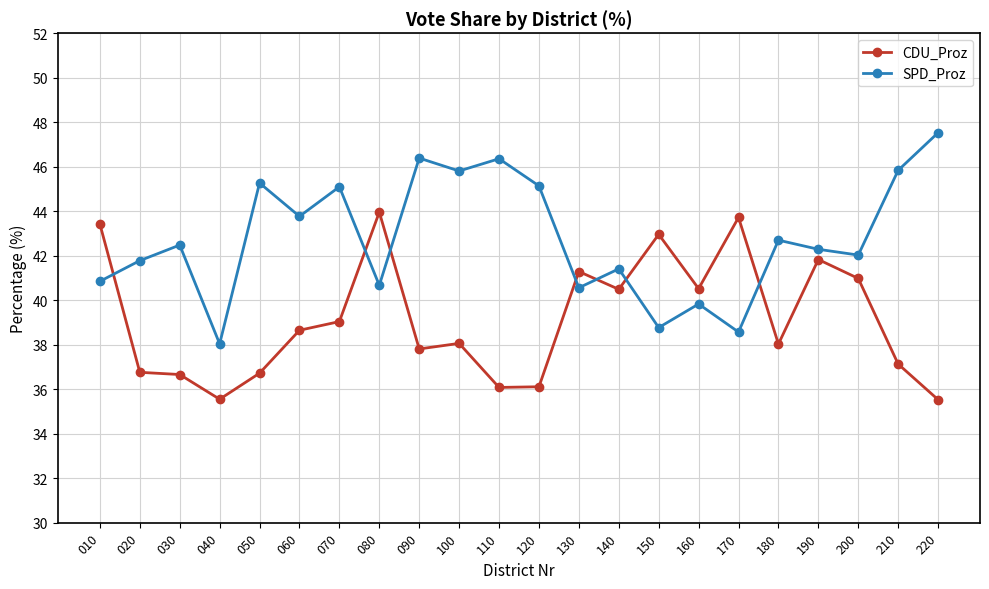

What is the difference between the CDU_Proz values at 220 and 070?

3.5